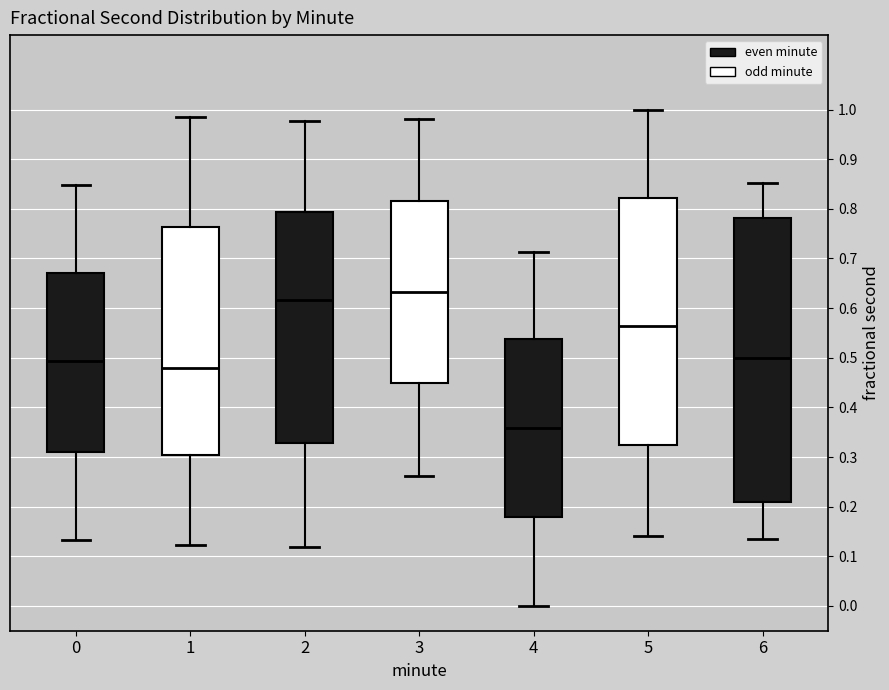

Reading left to right, read every box against the y-axis: the position of its median line, the range the box covers, and the ends of its whiskers. The values are not printed on the chart, so give them approximately, as read against the axis.

0: median 0.49, box 0.31 to 0.67, whiskers 0.13 to 0.85
1: median 0.48, box 0.30 to 0.76, whiskers 0.12 to 0.98
2: median 0.62, box 0.33 to 0.79, whiskers 0.12 to 0.98
3: median 0.63, box 0.45 to 0.82, whiskers 0.26 to 0.98
4: median 0.36, box 0.18 to 0.54, whiskers 0.00 to 0.71
5: median 0.56, box 0.32 to 0.82, whiskers 0.14 to 1.00
6: median 0.50, box 0.21 to 0.78, whiskers 0.14 to 0.85